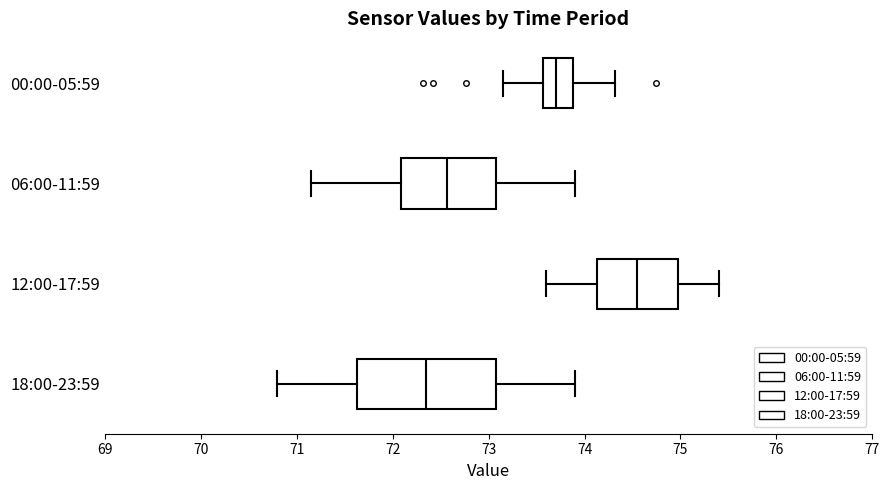

Comparing the boxes themselves (not the whiskers), which one is the widest?

18:00-23:59